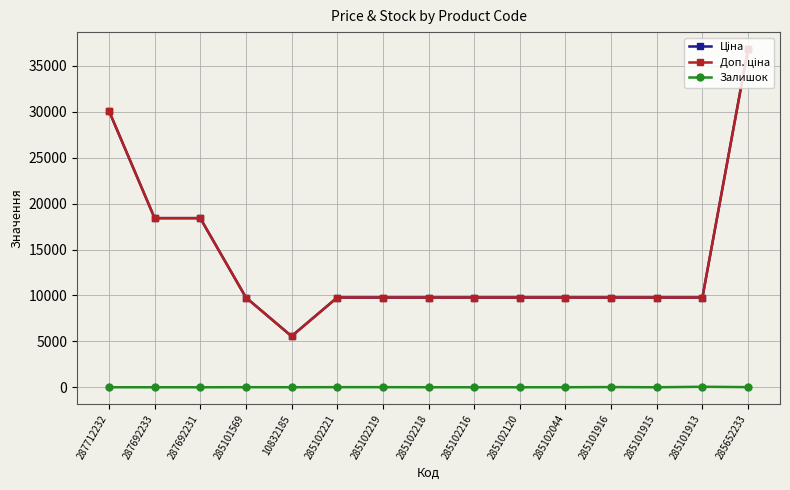

The Ціна series shows 9775.5 at 285101915. True or false?

True